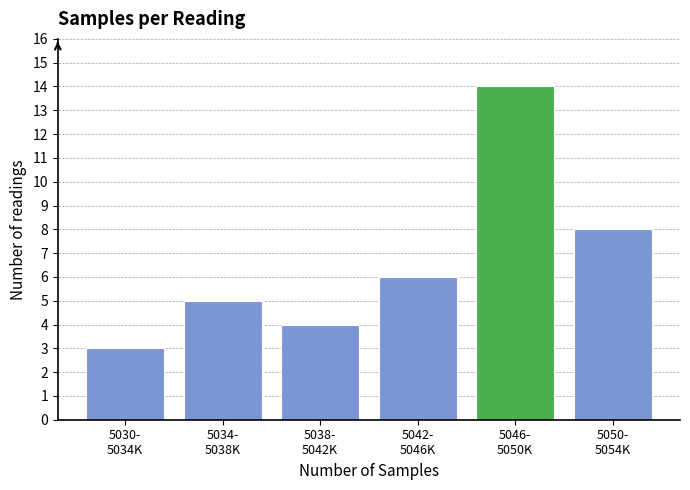

Reading left to right, extract all data points from this chart.

3	5	4	6	14	8